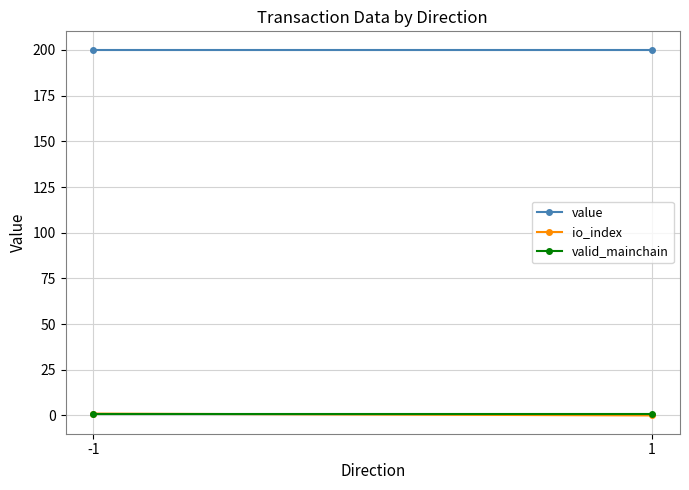

Which category has the highest value across all series?

-1